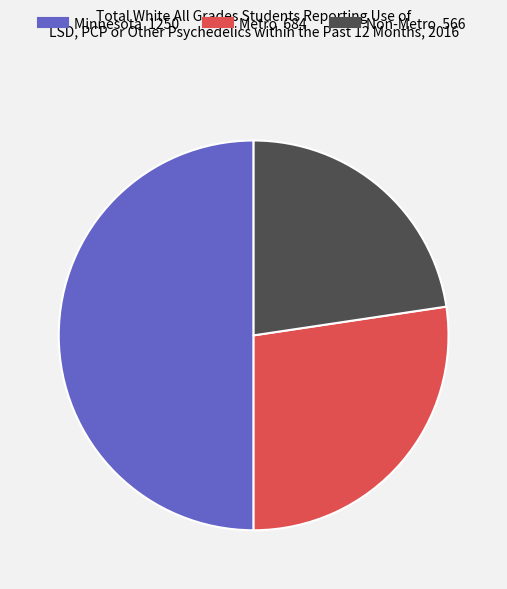

Which category has the biggest portion of the pie?

Minnesota